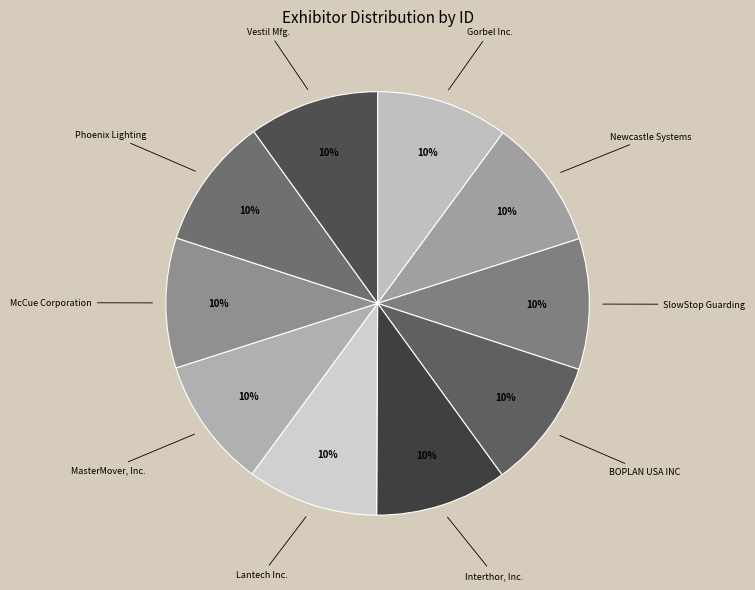

How many segments does this pie chart have?

10